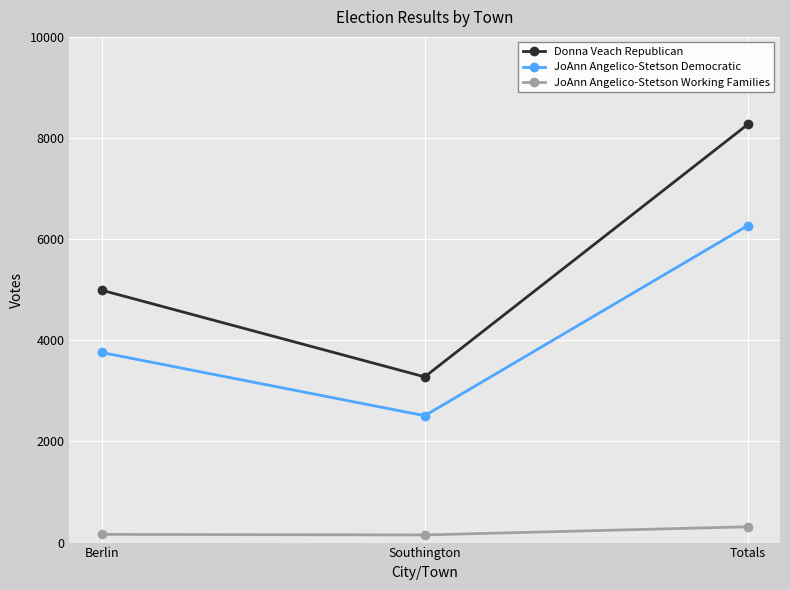

At how many categories does at least one series exceed 4876?

2